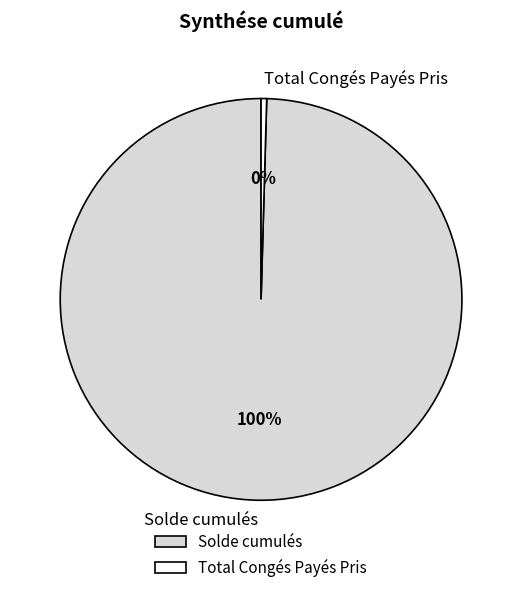

How many segments does this pie chart have?

2